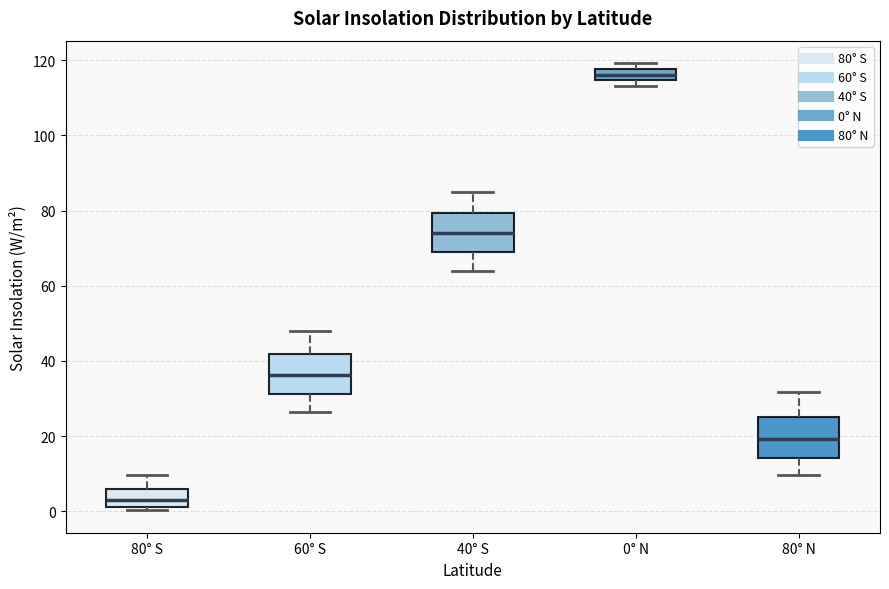

Which box has the lowest median line?

80° S